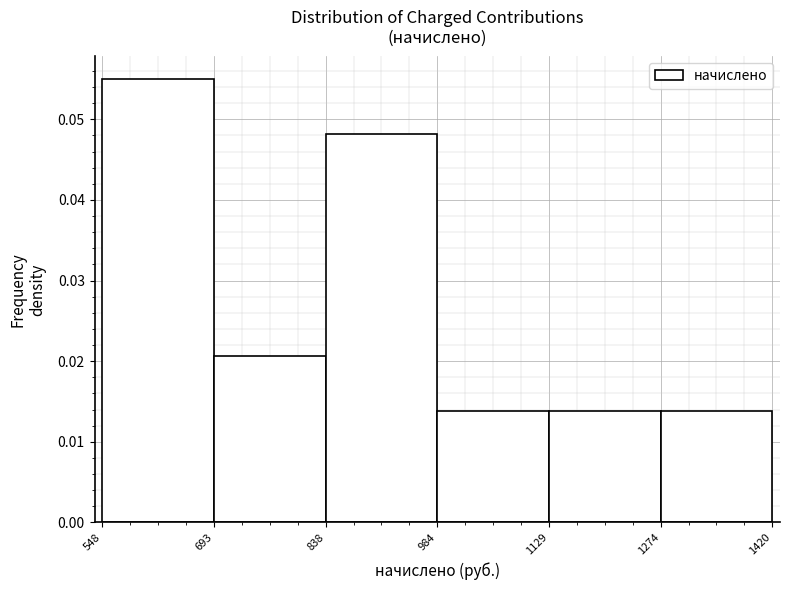

Over which range of the x-axis is the bar tallest?

548 to 693